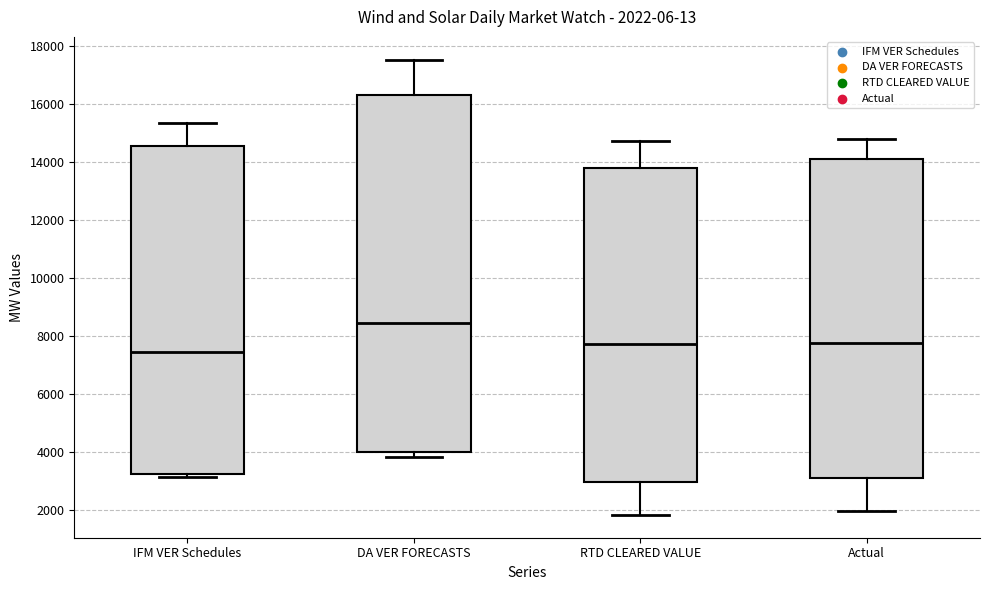

Which box is the tallest, from its lower edge to its upper edge?

DA VER FORECASTS